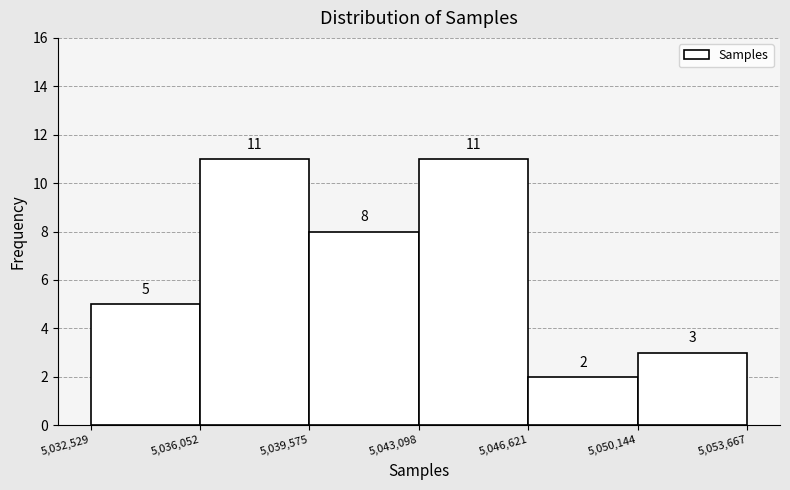

Reading left to right, list every bar in this chart as the range it spans on the x-axis followed by its height.

5,032,529 to 5,036,052: 5
5,036,052 to 5,039,575: 11
5,039,575 to 5,043,098: 8
5,043,098 to 5,046,621: 11
5,046,621 to 5,050,144: 2
5,050,144 to 5,053,667: 3